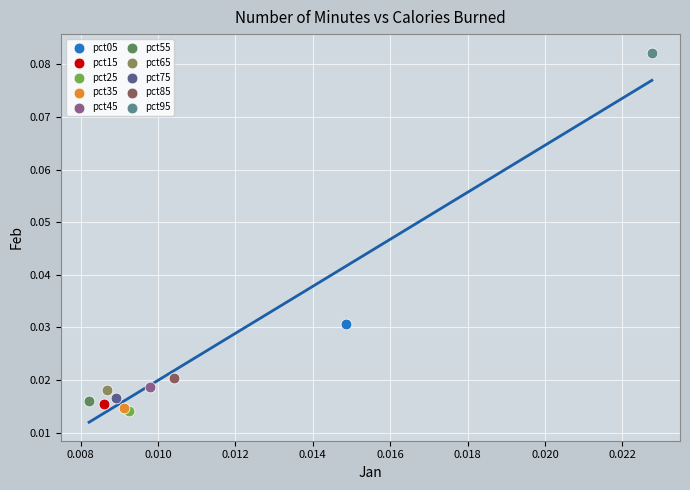

Which series contains the highest Y value?

pct95